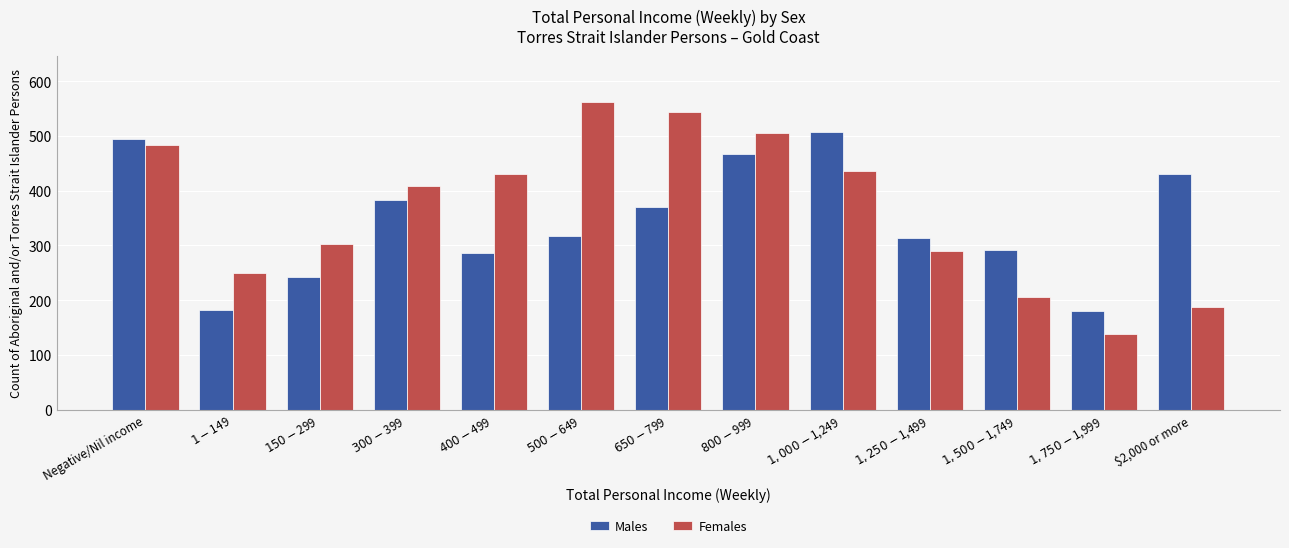

Is it true that Females equals 750 at $800-$999?

False